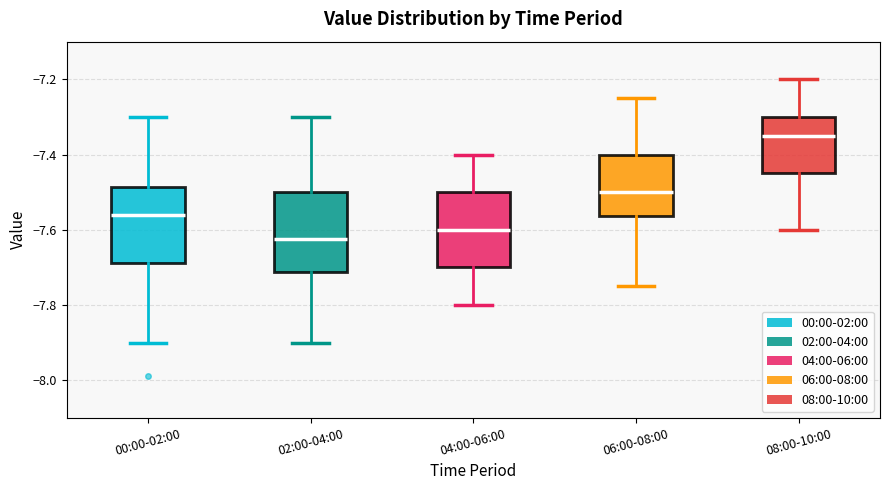

Reading left to right, transcribe this box plot: for each box, give where its median line is, the range the box spans, and where its two whiskers end, as read against the y-axis. The values are not printed on the chart, so give them approximately, as read against the axis.

00:00-02:00: median -7.56, box -7.68 to -7.48, whiskers -7.90 to -7.30
02:00-04:00: median -7.62, box -7.72 to -7.50, whiskers -7.90 to -7.30
04:00-06:00: median -7.60, box -7.70 to -7.50, whiskers -7.80 to -7.40
06:00-08:00: median -7.50, box -7.56 to -7.40, whiskers -7.74 to -7.24
08:00-10:00: median -7.34, box -7.44 to -7.30, whiskers -7.60 to -7.20